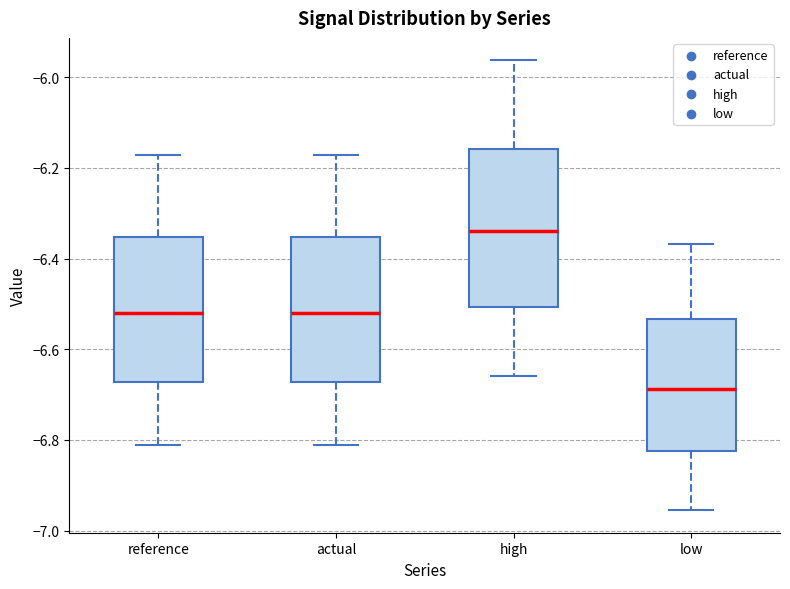

Which box is the tallest, from its lower edge to its upper edge?

high